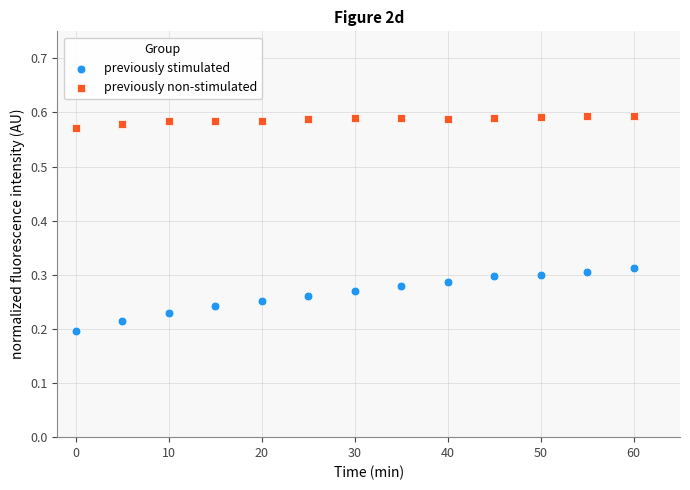

What are all the series names shown in the legend?

previously stimulated, previously non-stimulated